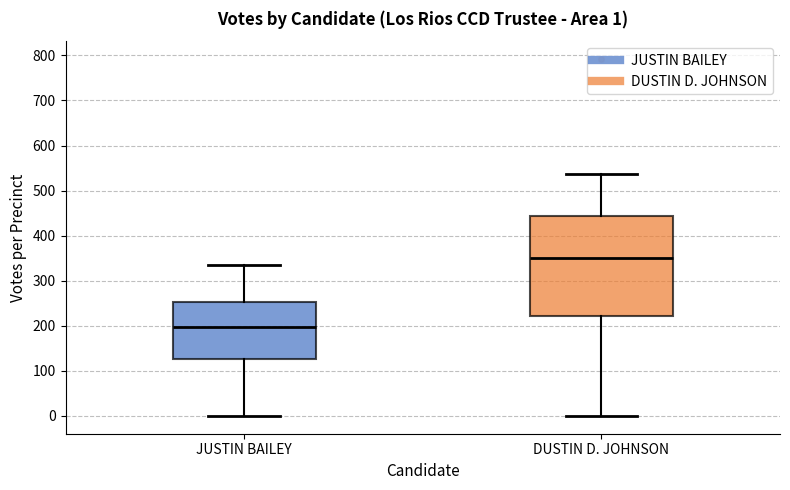

Which box has the lowest median line?

JUSTIN BAILEY